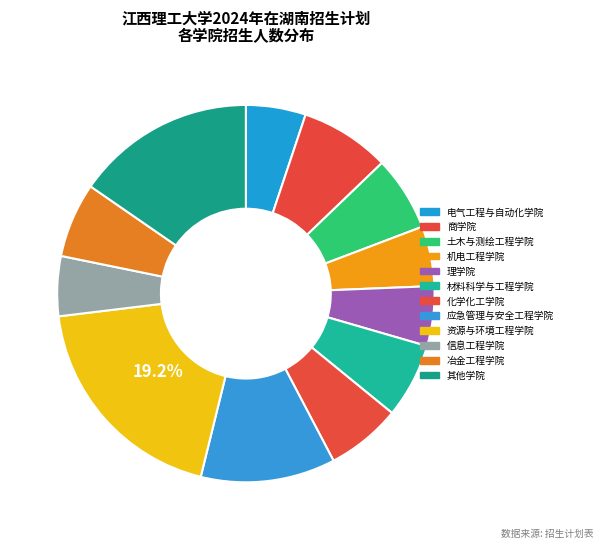

How many segments does this pie chart have?

12